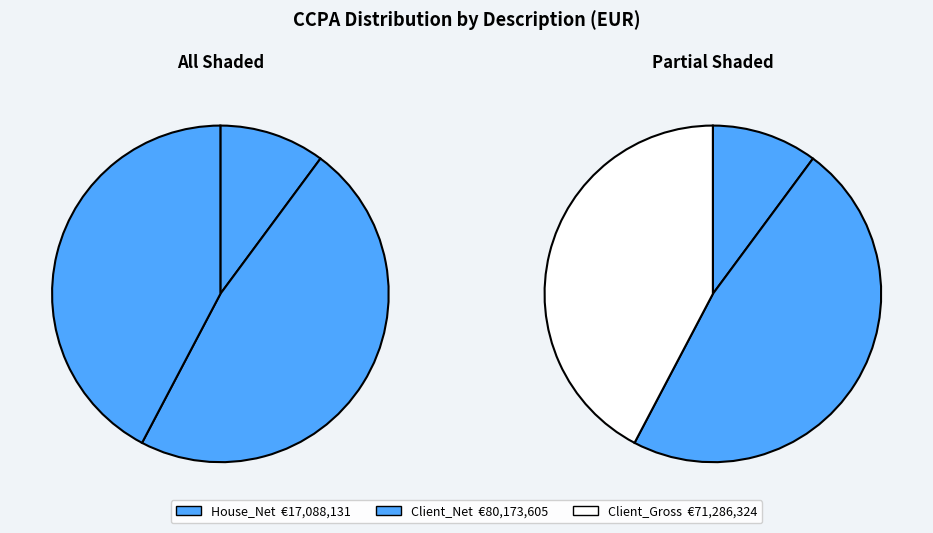

Count the number of slices in the pie.

3